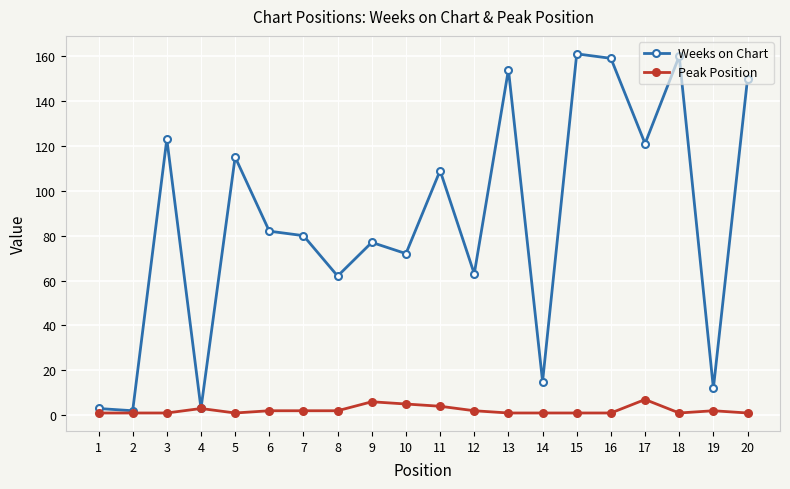

How many values in the Weeks on Chart series are below 82?

10